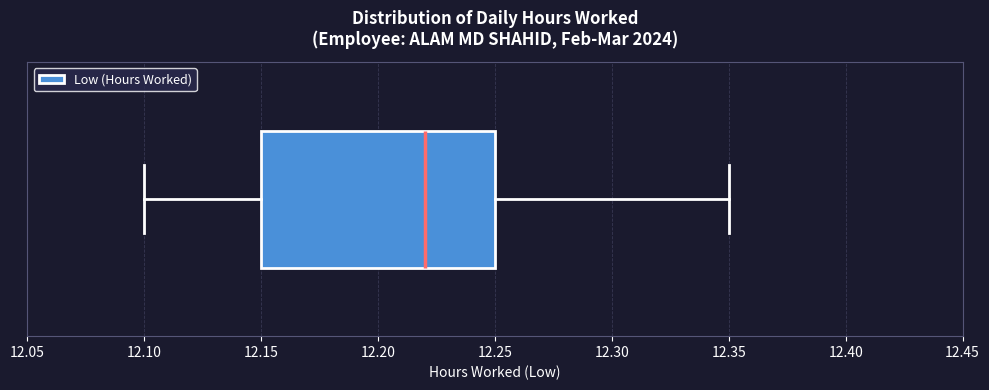

Transcribe this box plot: give where the median line is, the range the box spans, and where the two whiskers end, as read against the x-axis. The values are not printed on the chart, so give them approximately, as read against the axis.

median 12.22, box 12.15 to 12.25, whiskers 12.10 to 12.35